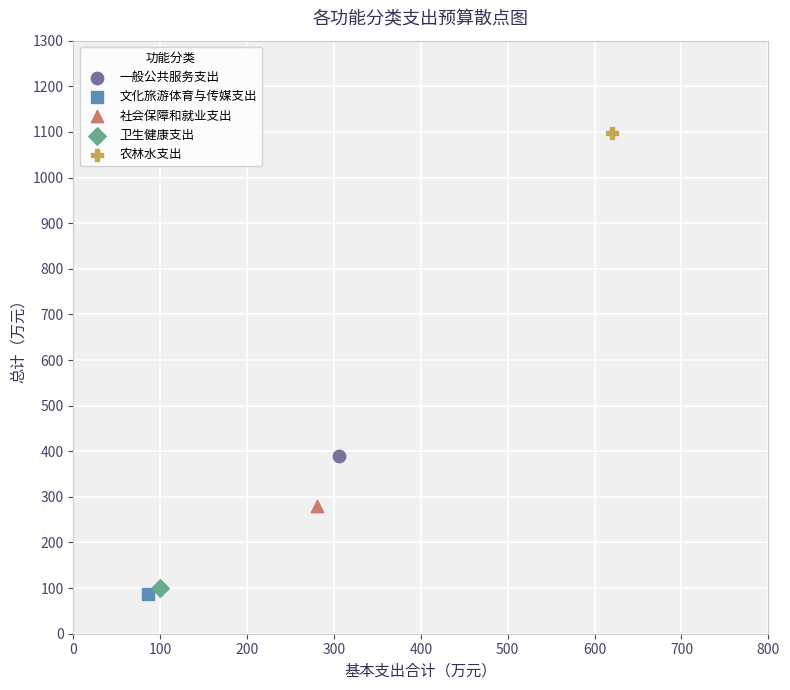

What are all the series names shown in the legend?

一般公共服务支出, 文化旅游体育与传媒支出, 社会保障和就业支出, 卫生健康支出, 农林水支出